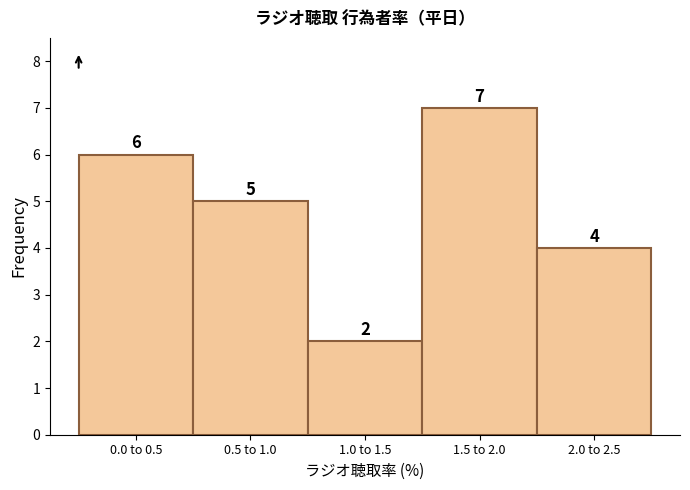

Reading right to left, extract all data points from this chart.

4	7	2	5	6